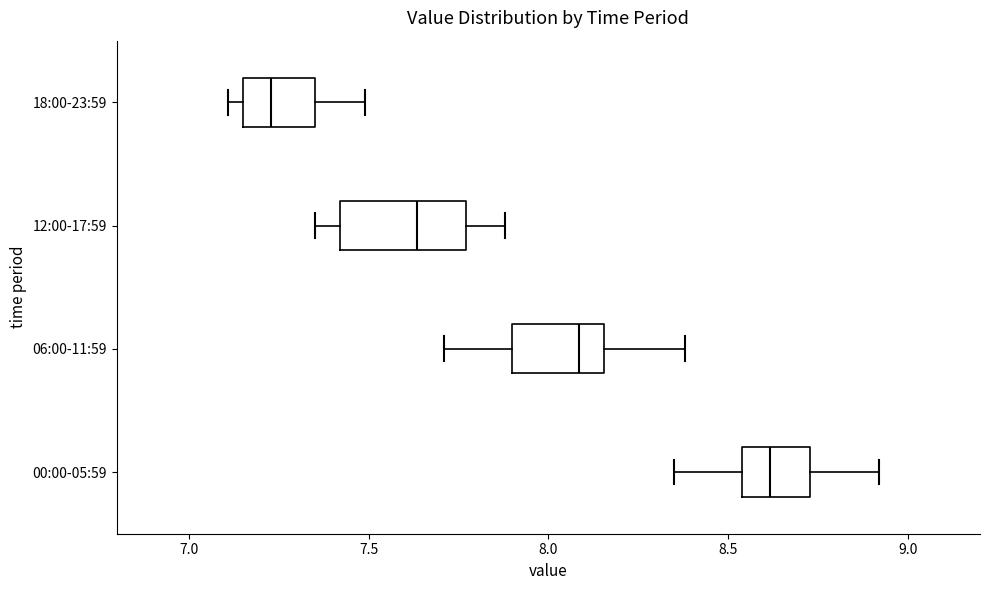

Reading bottom to top, transcribe this box plot: for each box, give where its median line is, the range the box spans, and where its two whiskers end, as read against the x-axis. The values are not printed on the chart, so give them approximately, as read against the axis.

00:00-05:59: median 8.60, box 8.55 to 8.75, whiskers 8.35 to 8.90
06:00-11:59: median 8.10, box 7.90 to 8.15, whiskers 7.70 to 8.40
12:00-17:59: median 7.65, box 7.40 to 7.75, whiskers 7.35 to 7.90
18:00-23:59: median 7.25, box 7.15 to 7.35, whiskers 7.10 to 7.50